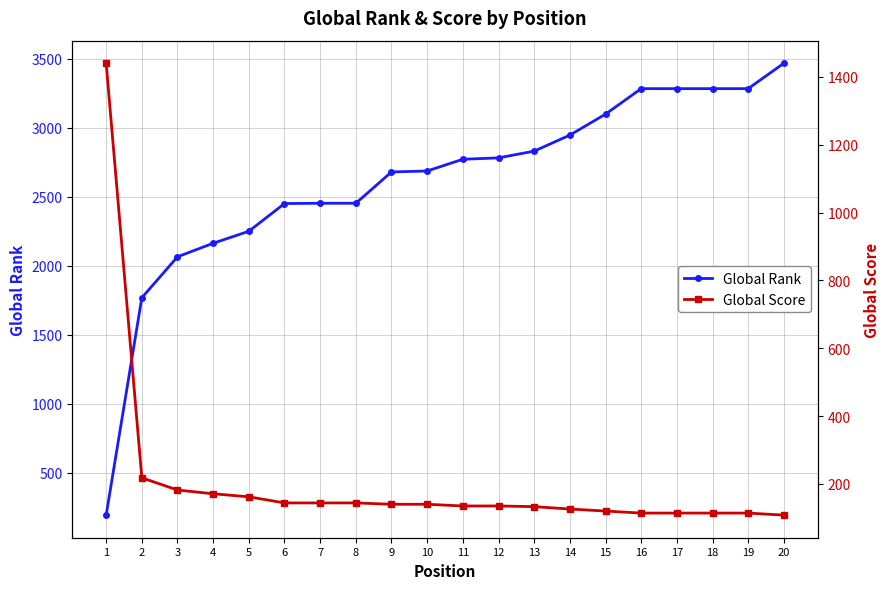

What is the value of the Global Score point at the 10th from the left?

140